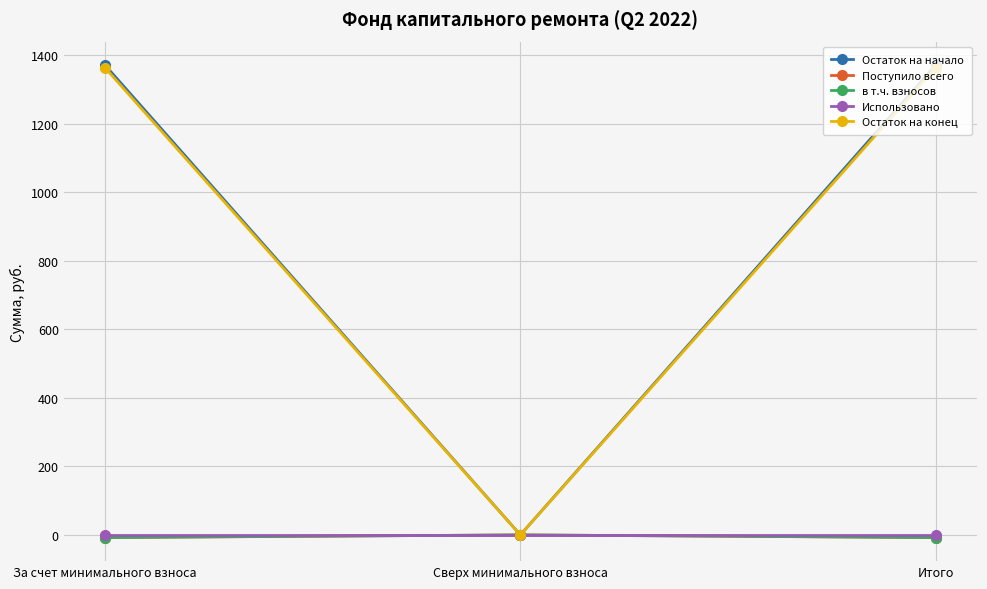

Rank the categories by Использовано value from highest to lowest.

За счет минимального взноса, Сверх минимального взноса, Итого